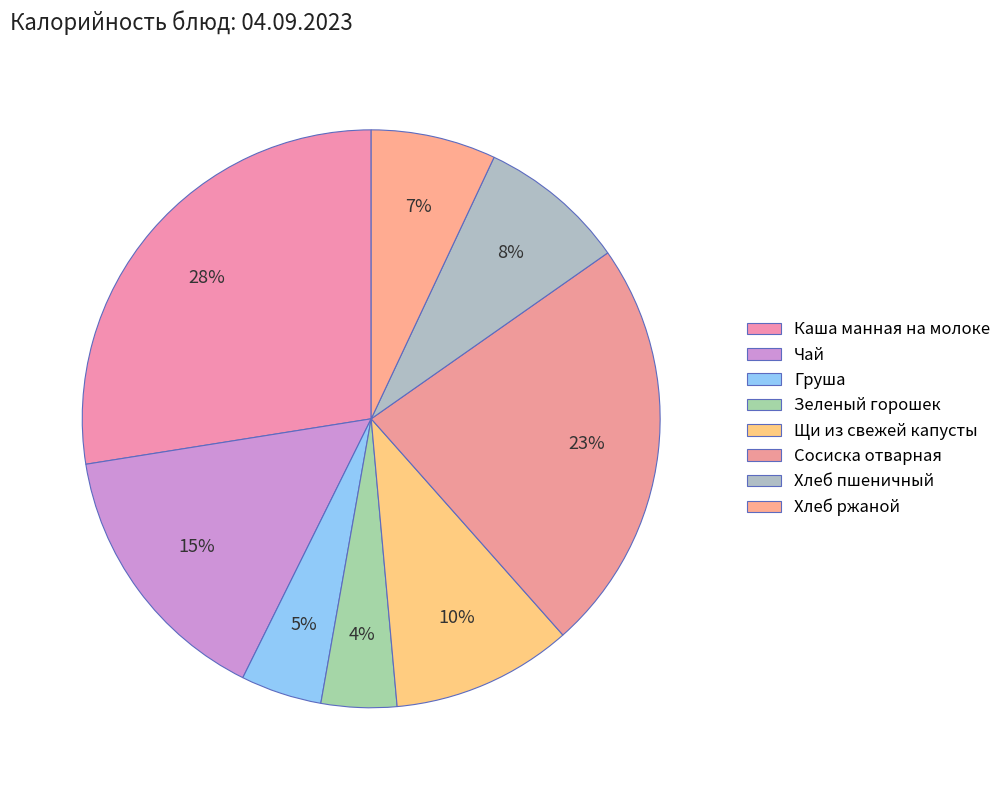

Does Щи из свежей капусты represent more than half of the total?

No